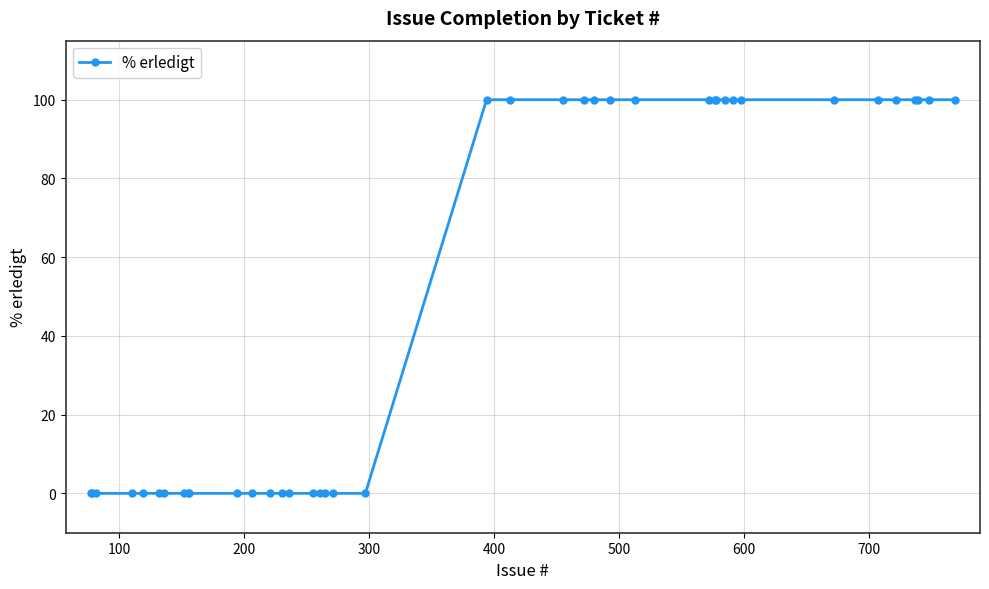

What is the value of the 30th point from the left?

100